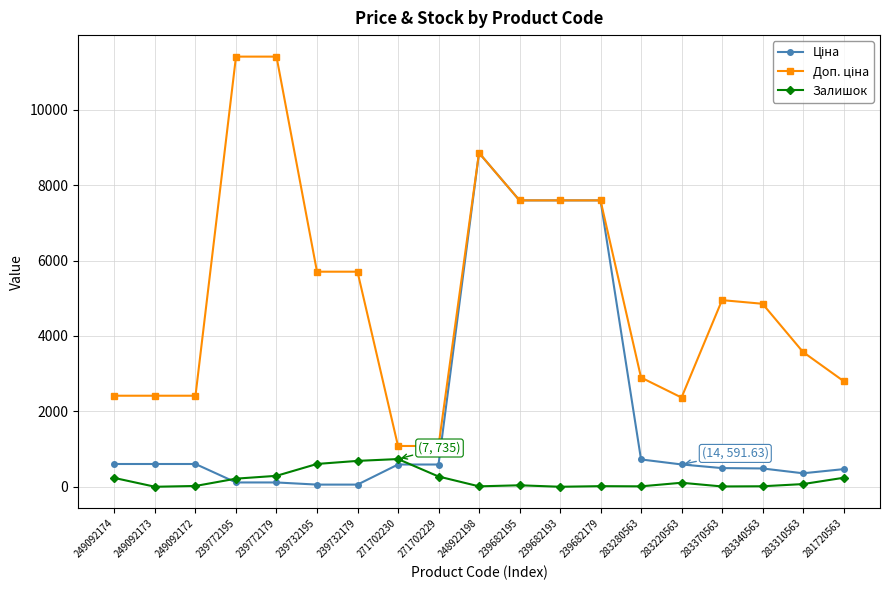

True or false: Залишок has a value of 13.0 at 283340563.

True